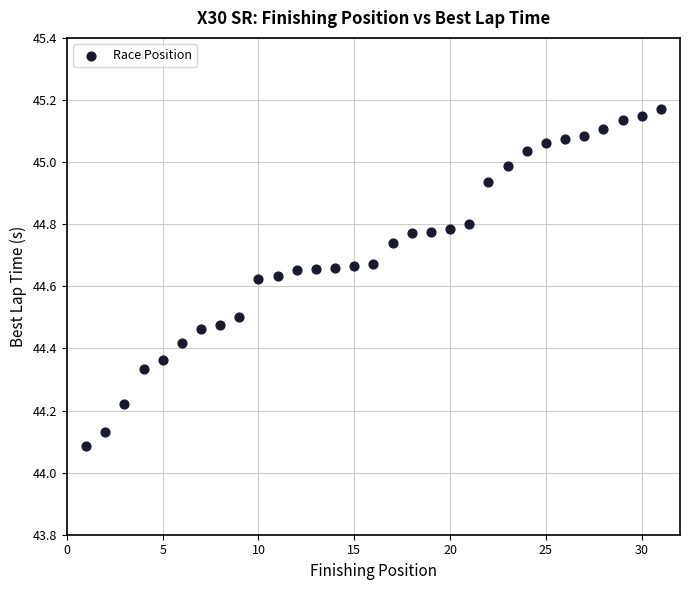

What is the range of X values (max minus min)?

30.0